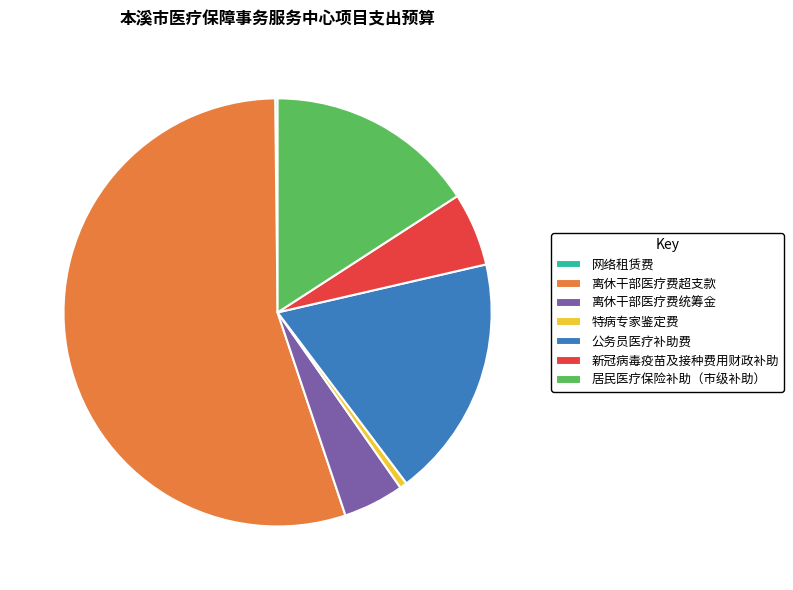

Which category has the biggest portion of the pie?

离休干部医疗费超支款